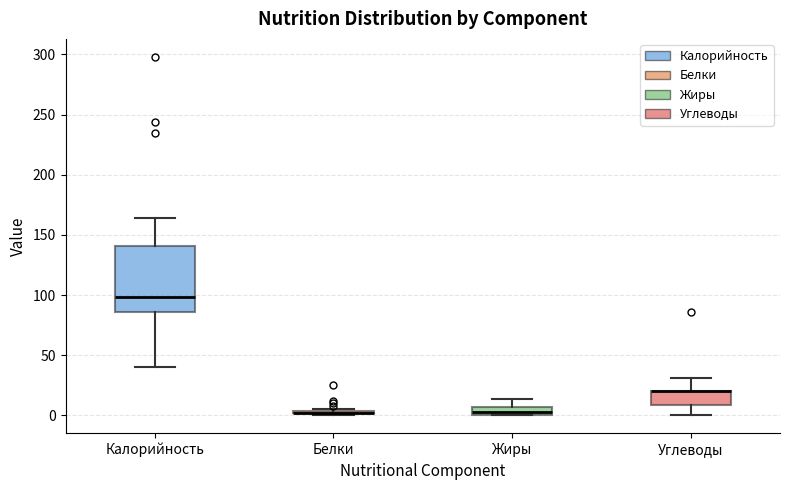

Comparing the boxes themselves (not the whiskers), which one is the tallest?

Калорийность